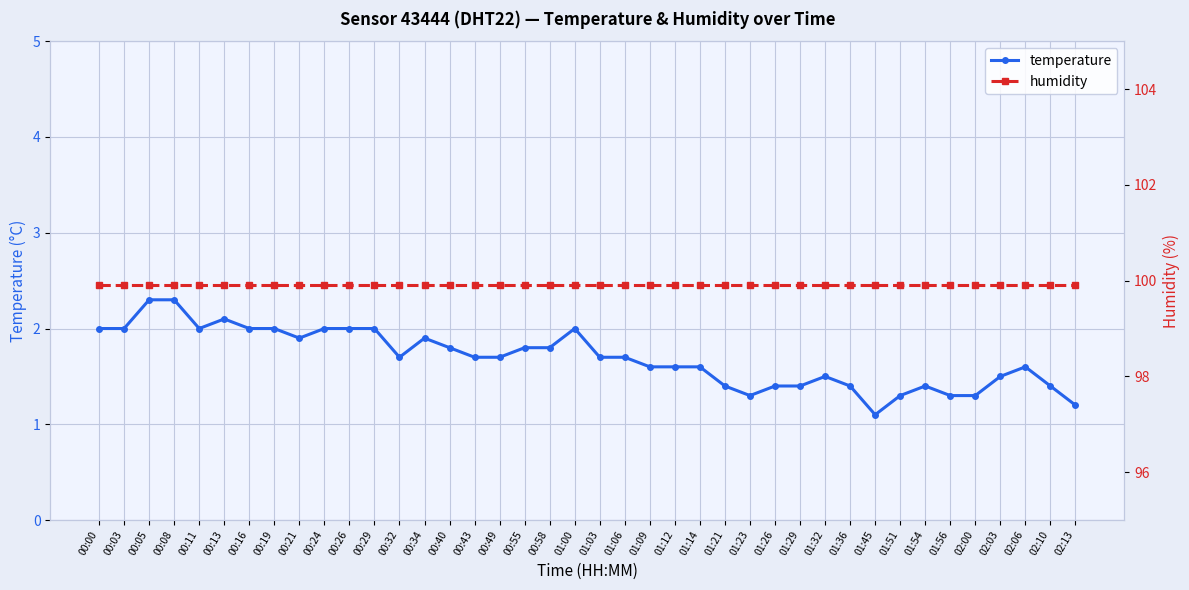

Rank the series by their maximum value, from lowest to highest.

temperature, humidity